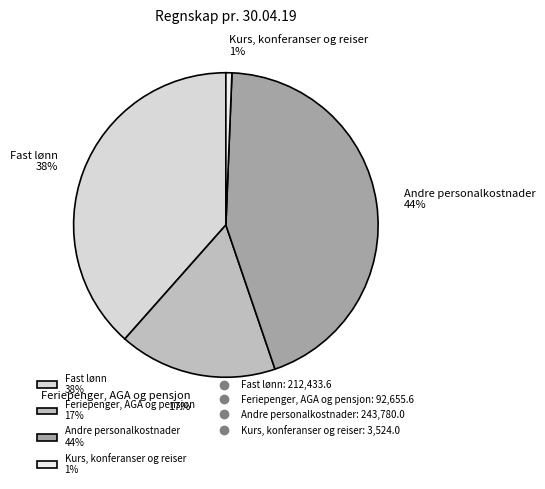

Combined, do Fast lønn 38% and Kurs, konferanser og reiser 1% account for over 50%?

No